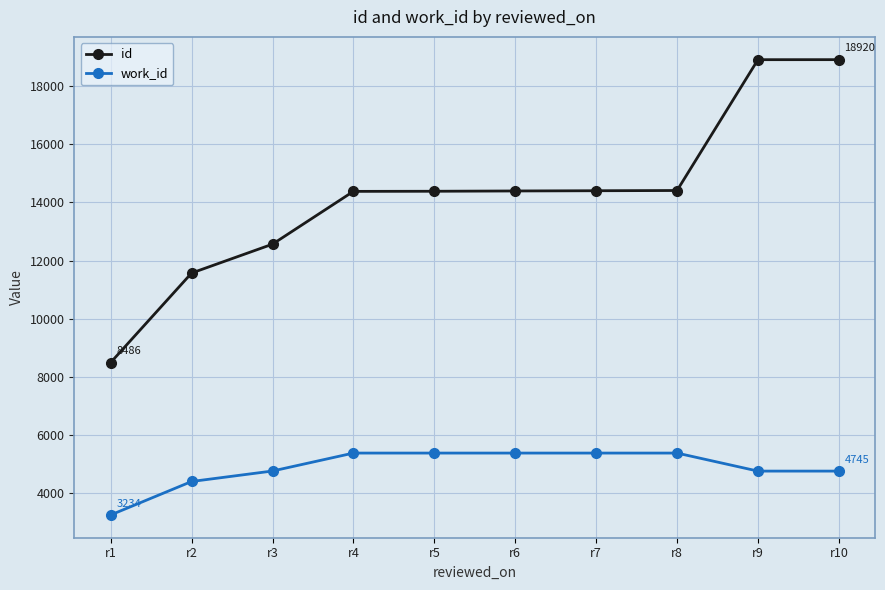

What is the average value of the work_id series?

4869